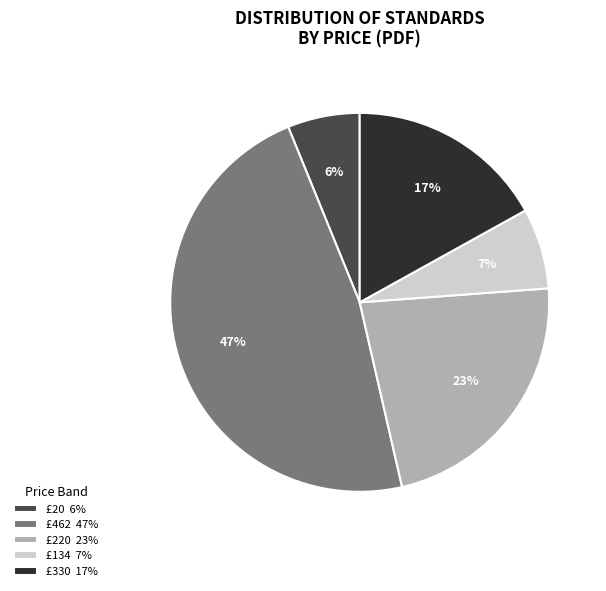

Which category has the biggest portion of the pie?

£462 47%